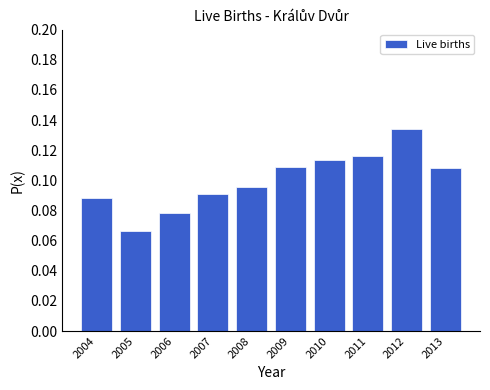

What is the sum of all values?

1.0